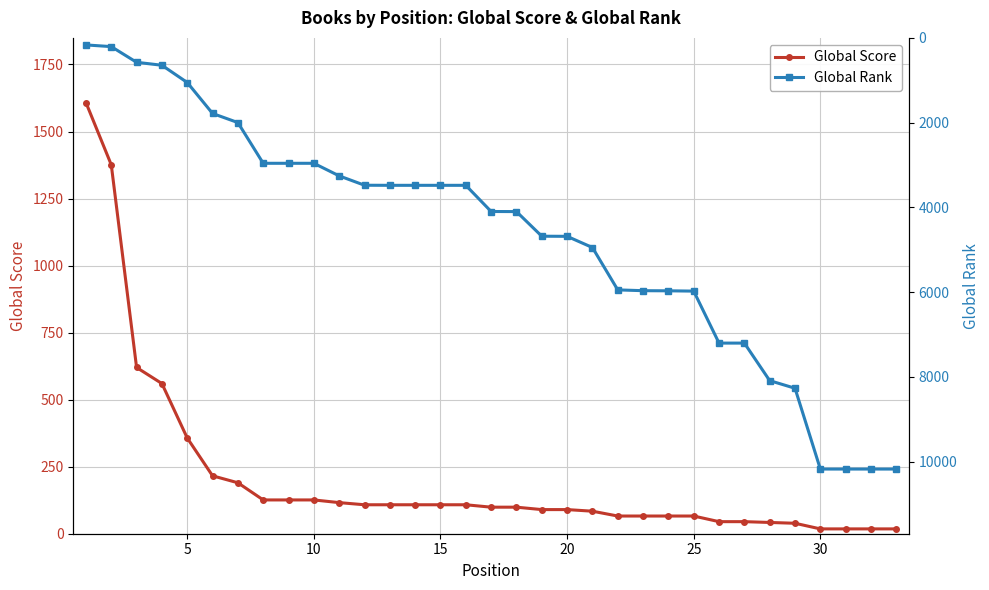

True or false: Global Rank has more than 2 interior local peaks.

False